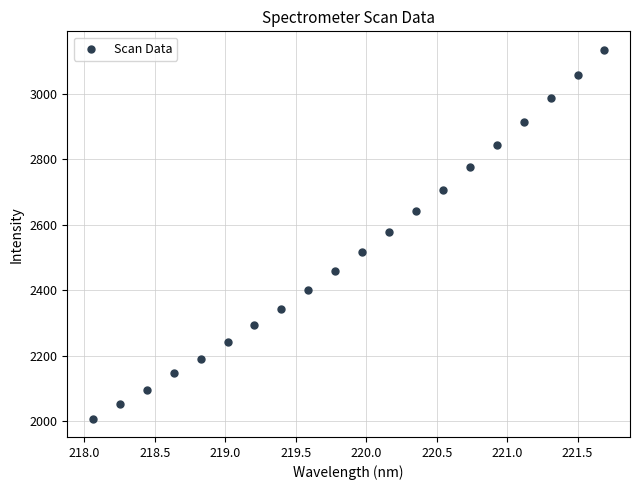

What is the range of X values (max minus min)?

3.6